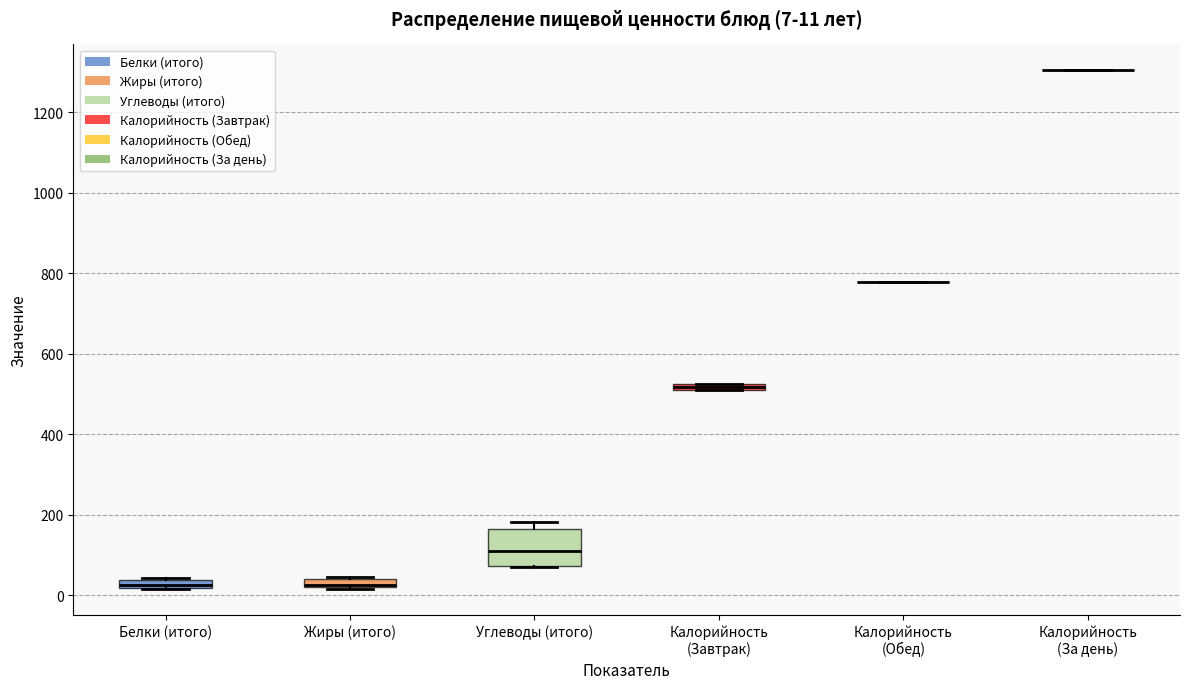

Which box is the tallest, from its lower edge to its upper edge?

Углеводы (итого)